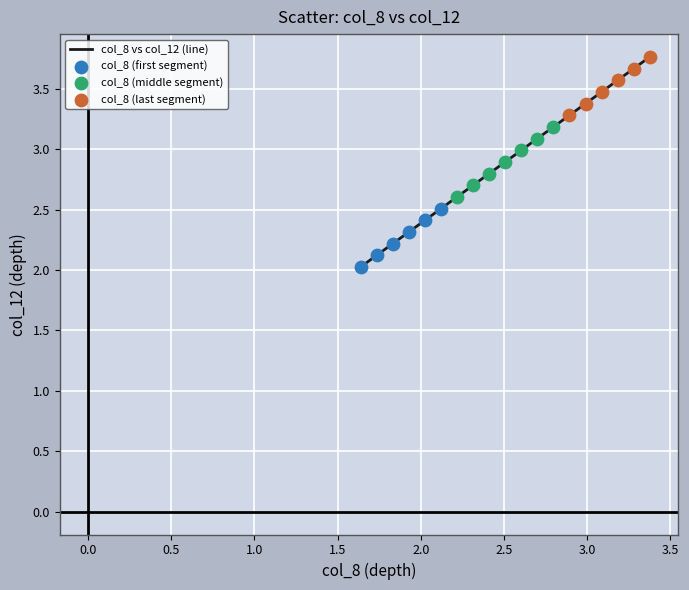

What is the difference between the maximum and minimum values?

1.7